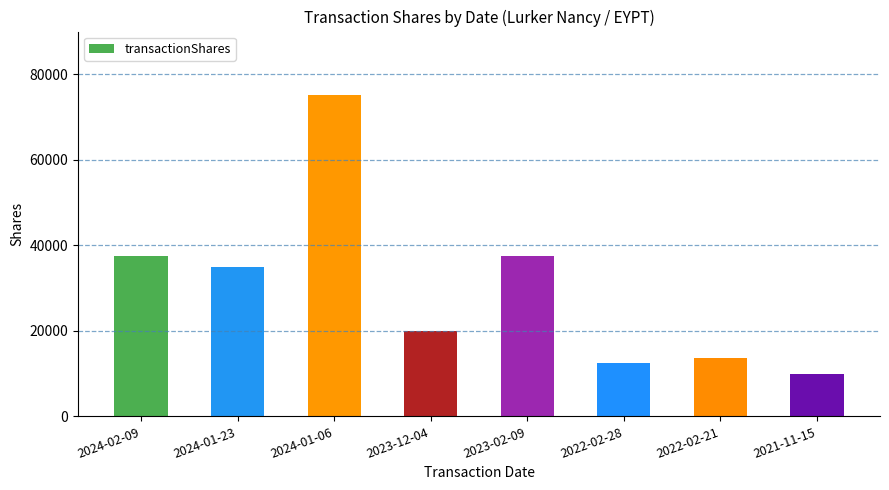

Which has a higher value, 2022-02-28 or 2023-02-09?

2023-02-09